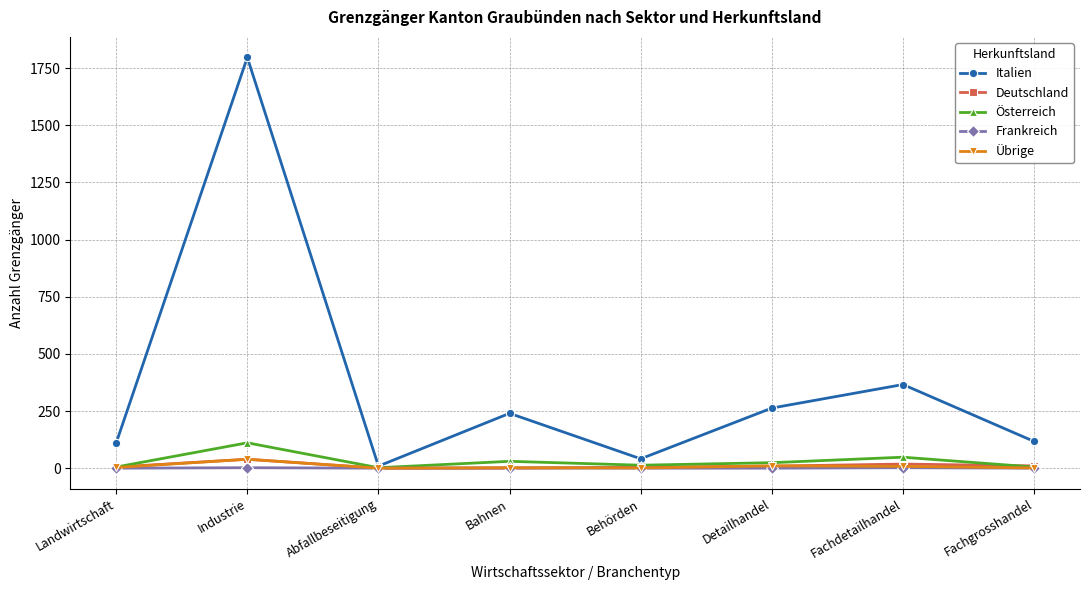

The Österreich series shows 13 at Behörden. True or false?

True